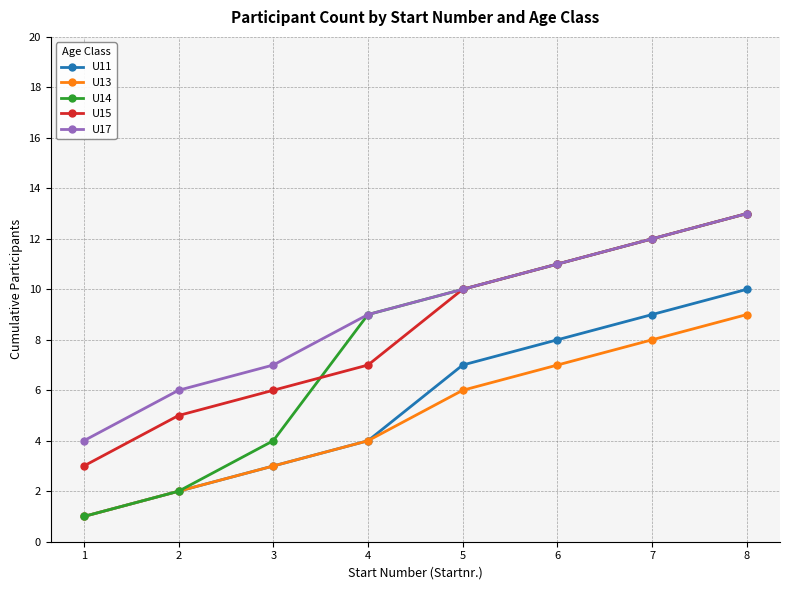

Is it true that U15 equals 17 at 5?

False